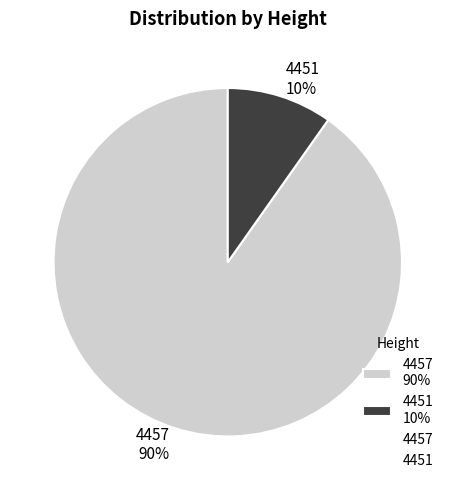

How many slices are in this pie chart?

2